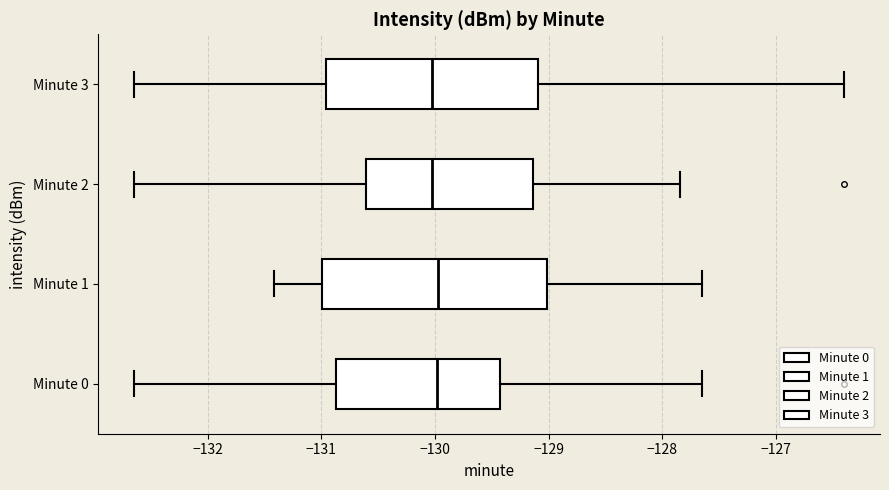

Comparing the boxes themselves (not the whiskers), which one is the widest?

Minute 1